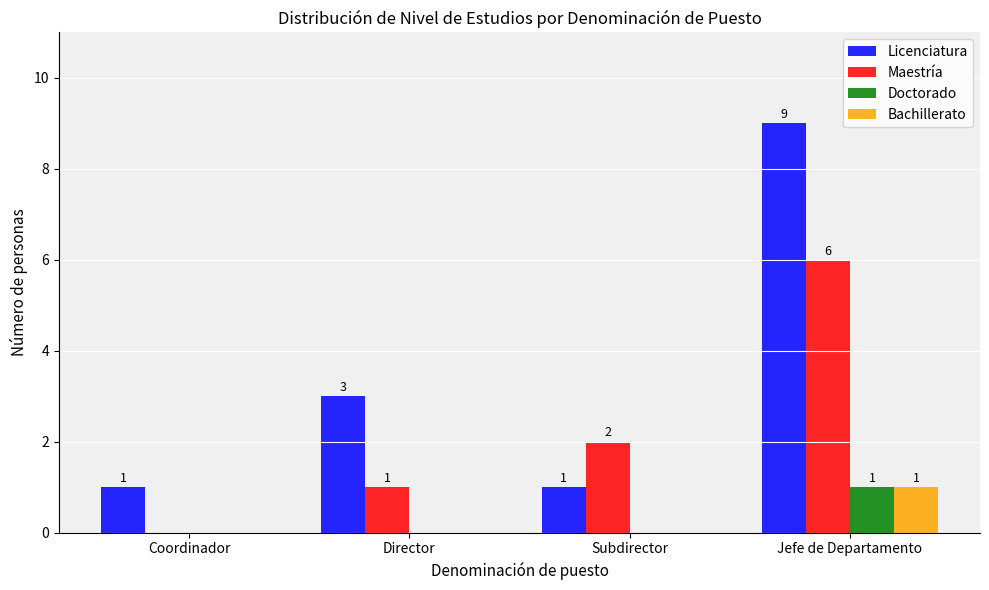

The value of Maestría at Subdirector is 1. True or false?

False